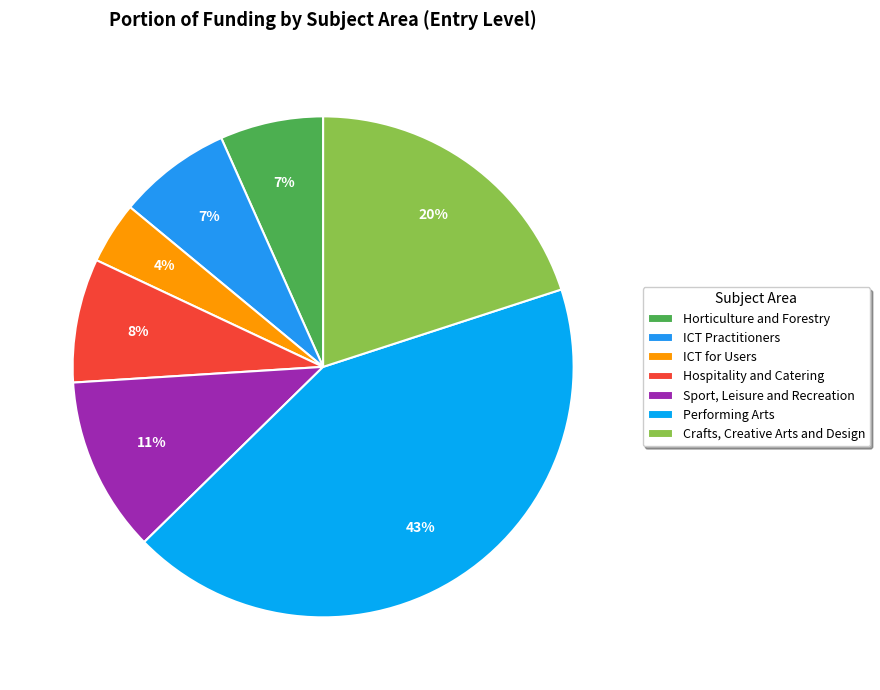

To the nearest percent, what is the combined percentage of Sport, Leisure and Recreation and ICT for Users?

15%